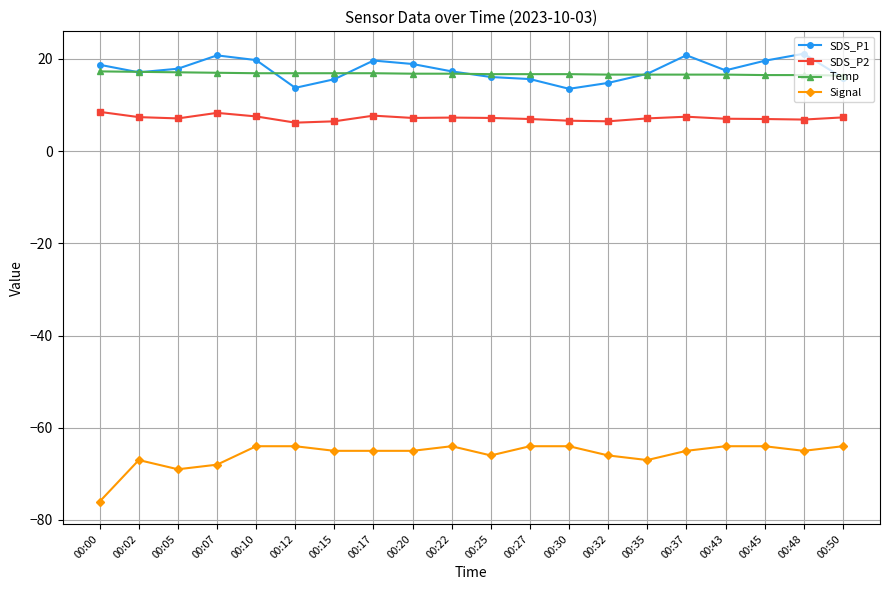

What is the value of the Temp point at the 17th from the left?

16.6